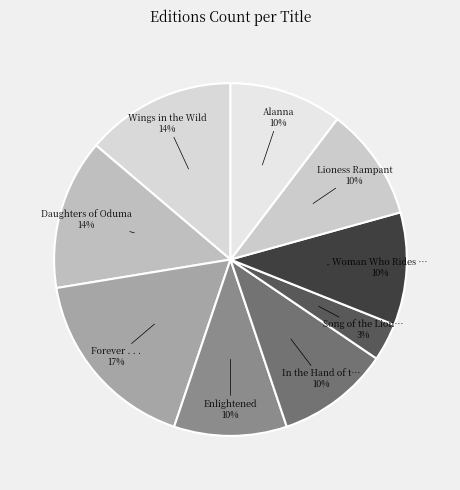

How many slices are in this pie chart?

9